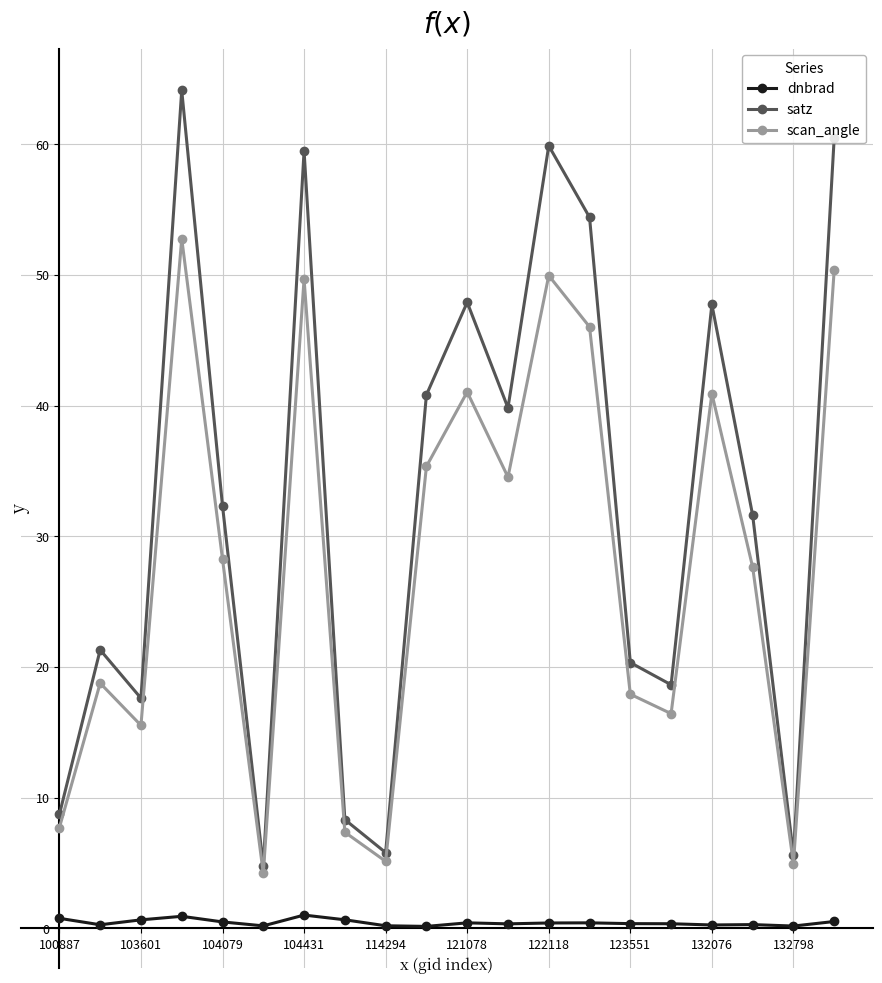

True or false: satz has more than 0 interior local peaks.

True